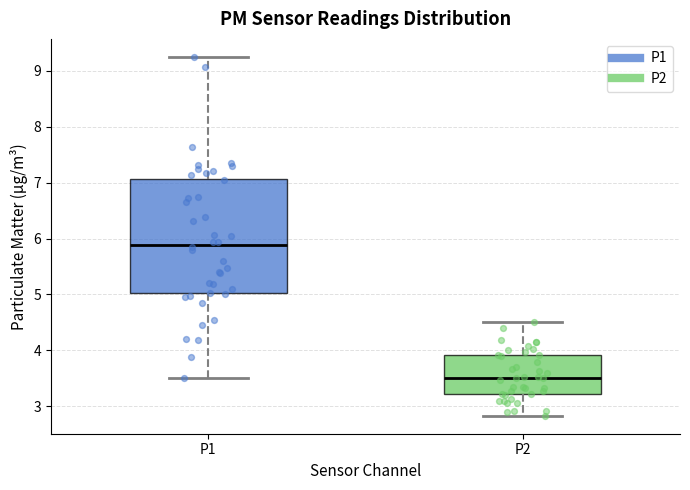

Reading left to right, transcribe this box plot: for each box, give where its median line is, the range the box spans, and where its two whiskers end, as read against the y-axis. The values are not printed on the chart, so give them approximately, as read against the axis.

P1: median 5.9, box 5.0 to 7.1, whiskers 3.5 to 9.3
P2: median 3.5, box 3.2 to 3.9, whiskers 2.8 to 4.5